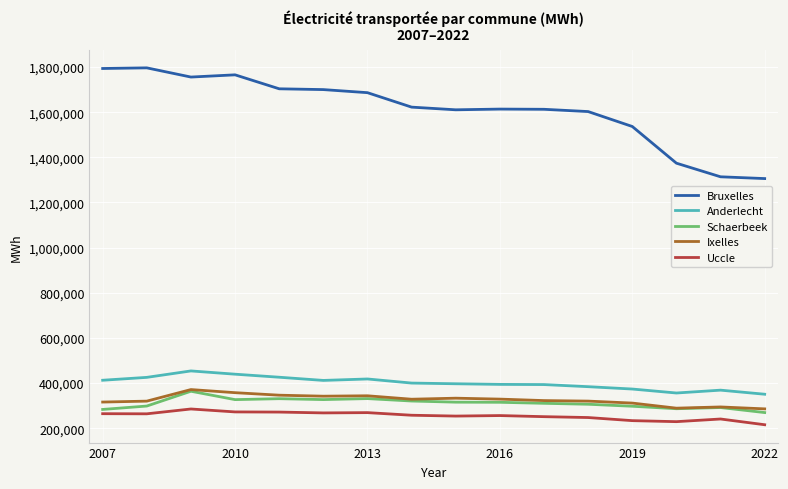

Is this an area chart (filled region under the line)?

No